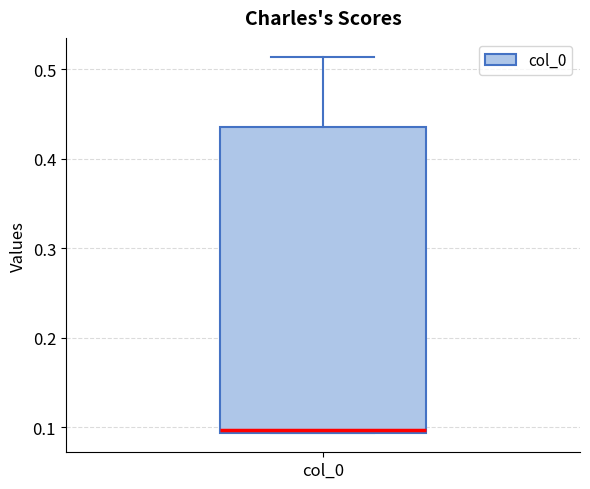

Where is the upper edge of the box for col_0 on the y-axis? The values are not printed on the chart, so give them approximately, as read against the axis.

0.44